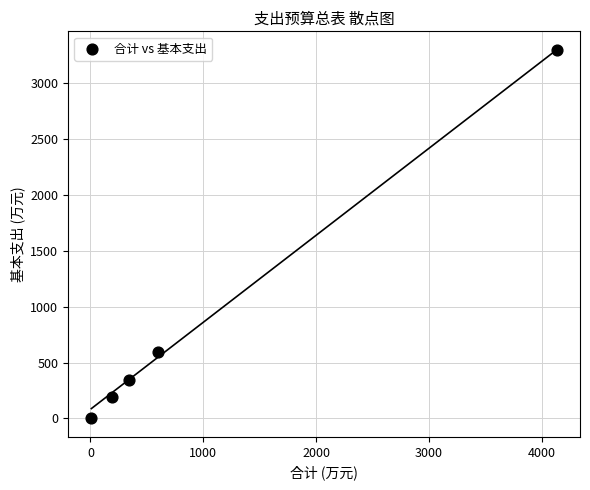

What Y value in the scatter plot is closest to 1645?

596.4